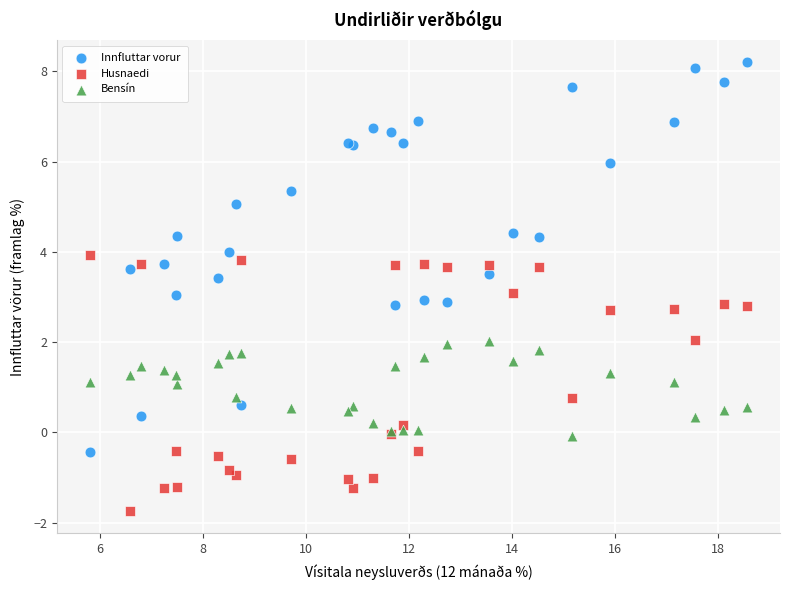

Which series has the largest Y range (max minus min)?

Innfluttar vorur